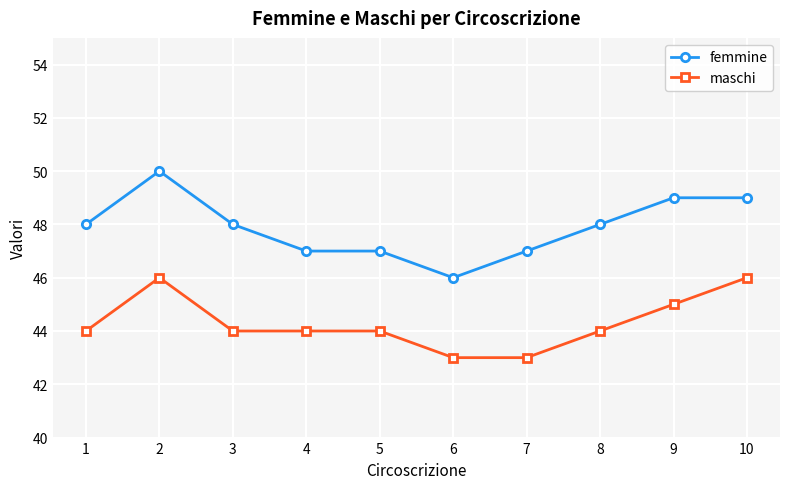

What are all the series names shown in the legend?

femmine, maschi